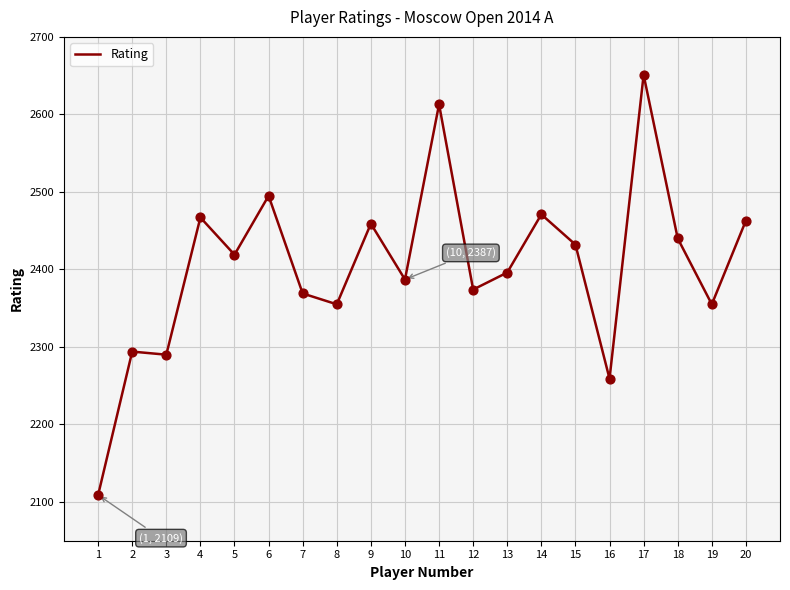

Which has a higher value, 4 or 16?

4